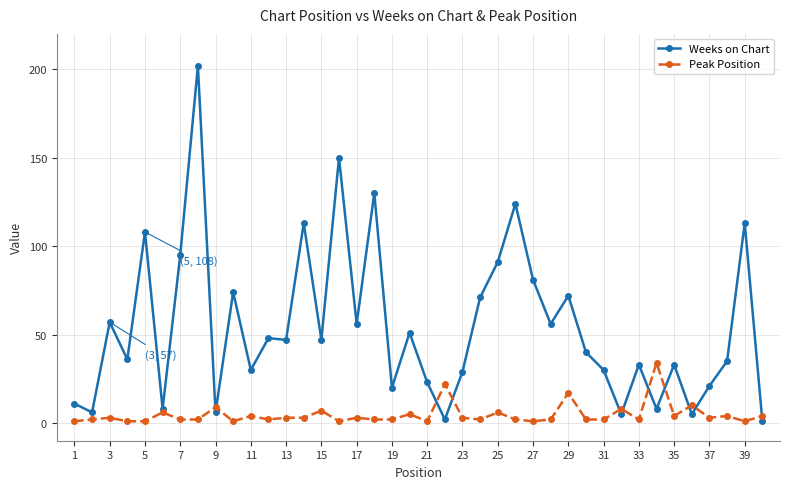

What is the highest value of the Peak Position series?

34